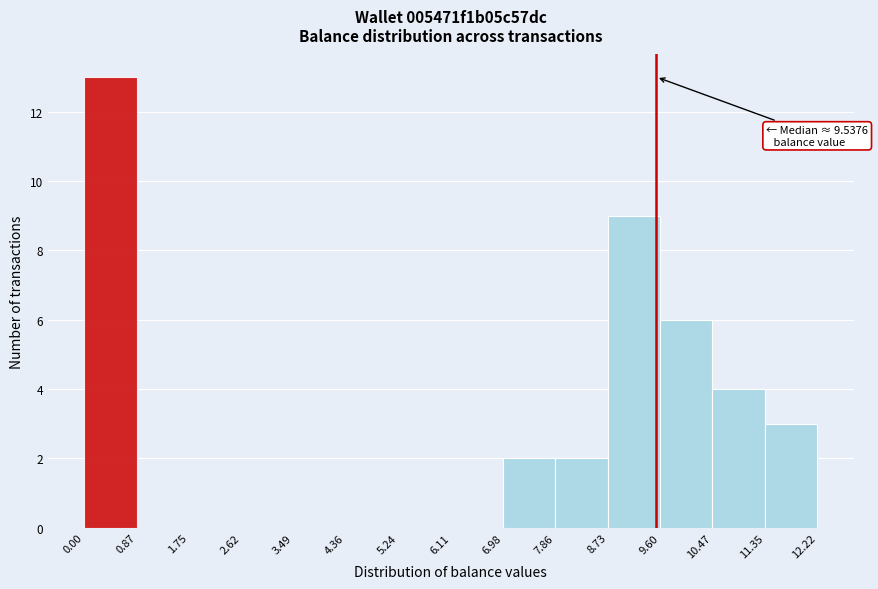

Over which range of the x-axis is the bar tallest?

0.00 to 0.87